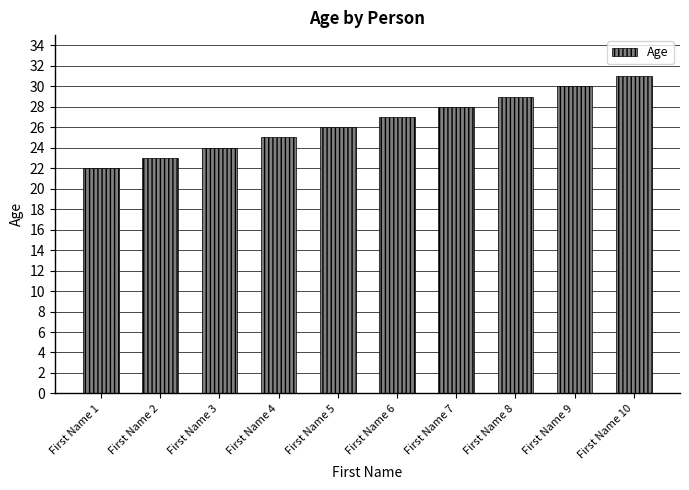

What is the value of the 5th bar from the left?

26